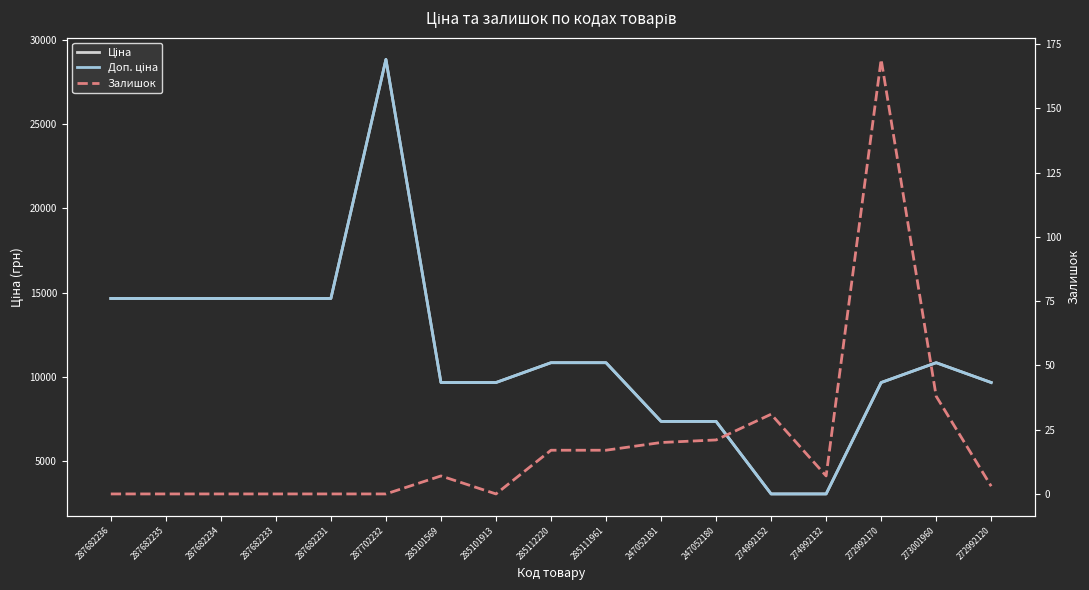

How many lines are shown in the chart?

3